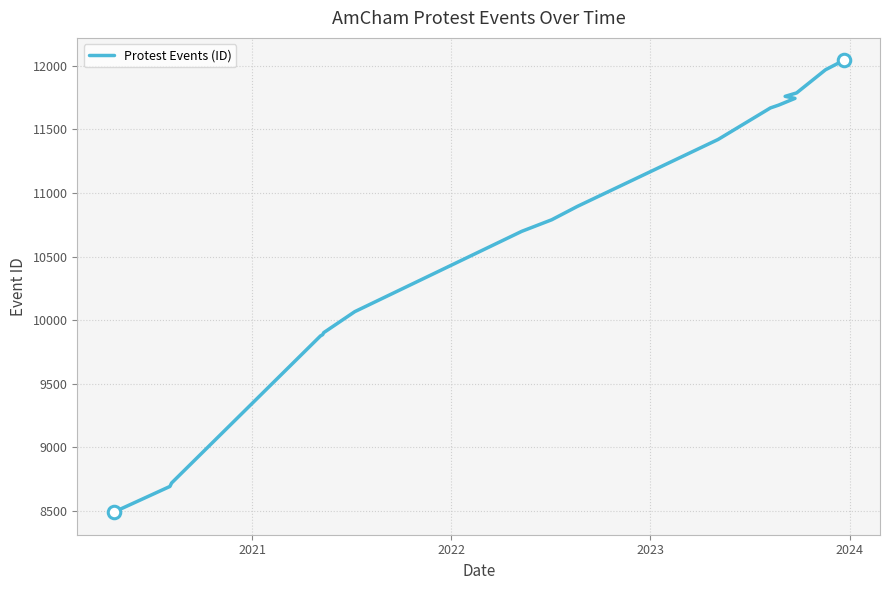

What is the minimum value shown in the chart?

8491